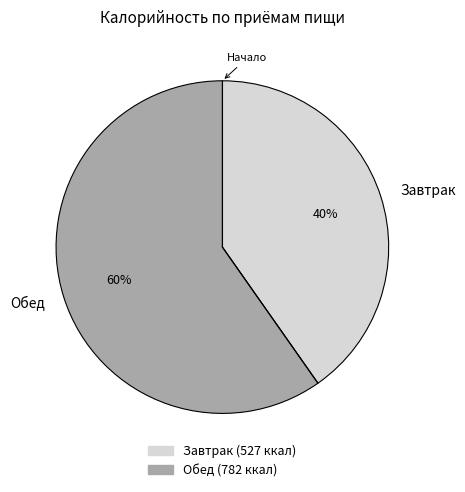

The Завтрак slice represents 49% of the pie. True or false?

False